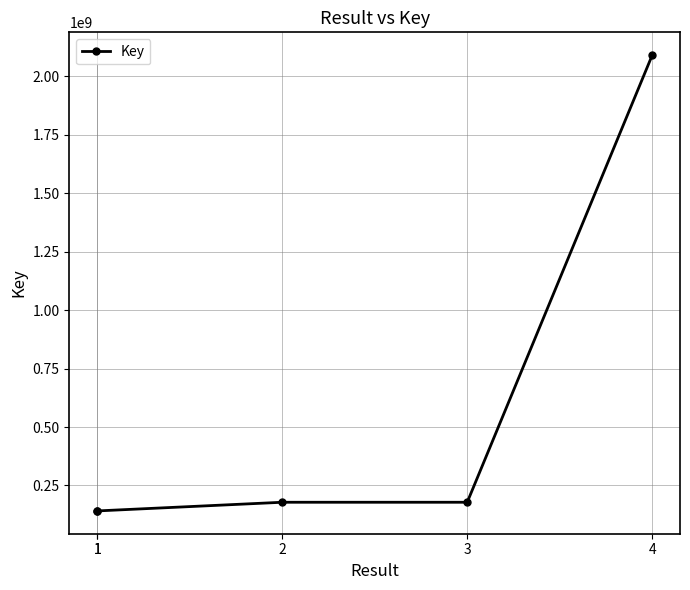

How many lines are shown in the chart?

1